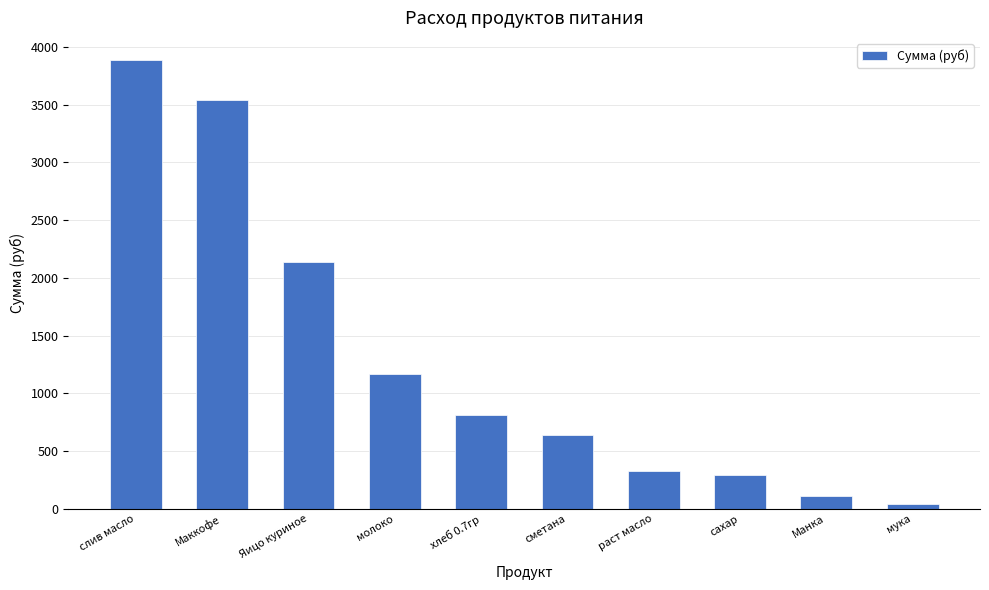

What is the value of the 3rd bar from the left?

2136.0